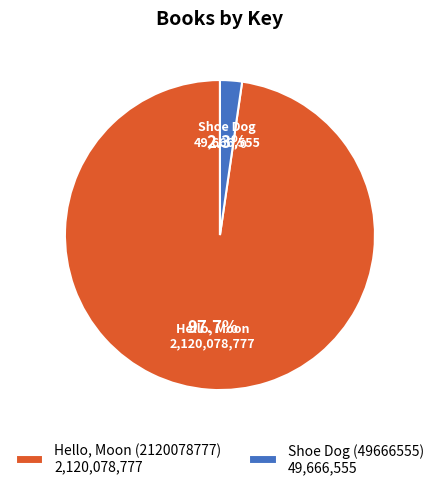

Does any single category account for the majority?

Yes